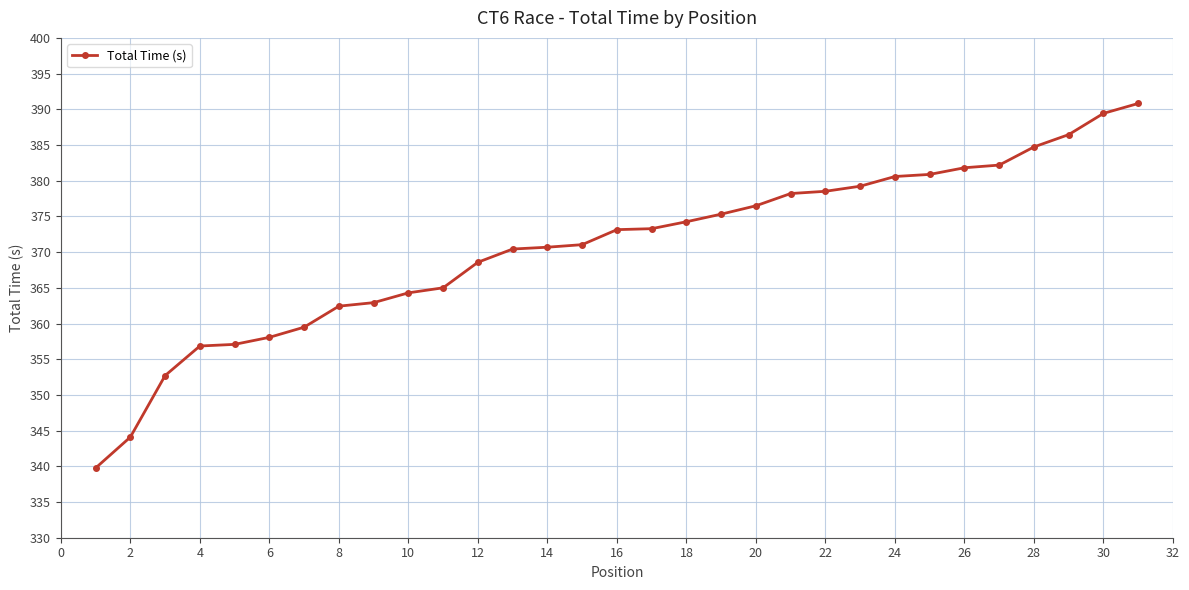

Count the number of data series in this chart.

1